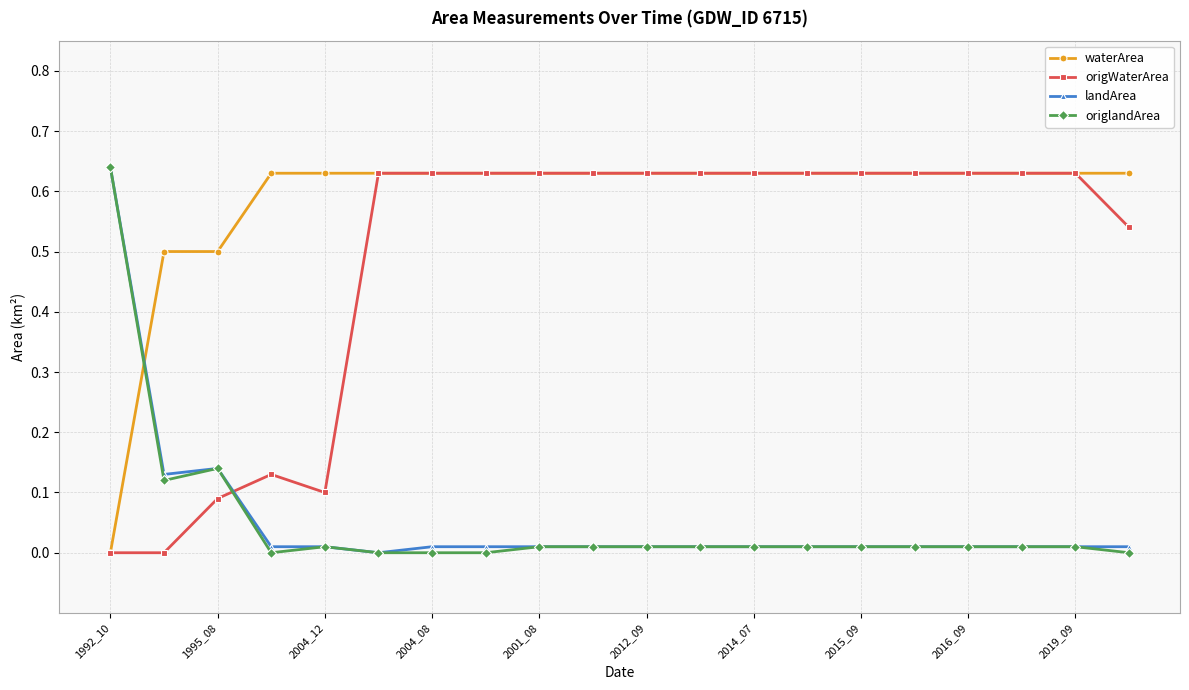

True or false: origlandArea and origWaterArea intersect in this chart.

True